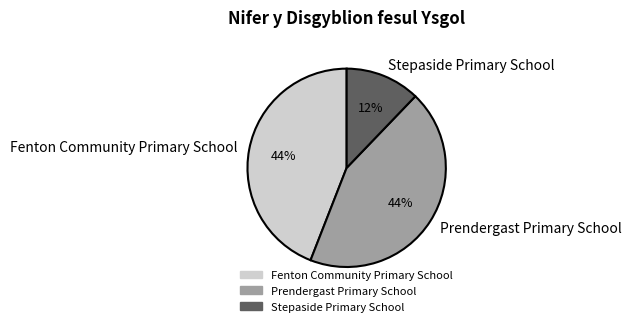

To the nearest percent, what is the average slice percentage?

33%